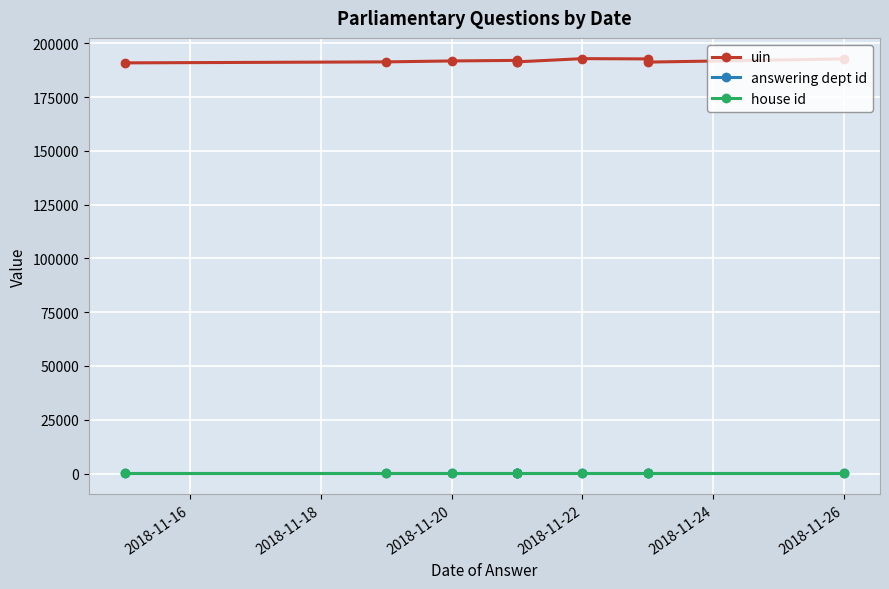

What is the smallest value displayed?

1